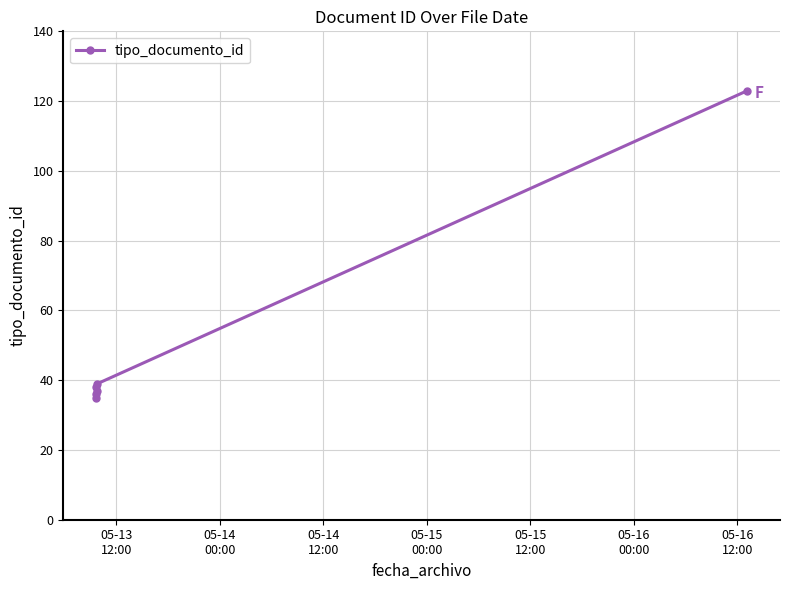

What is the smallest value displayed?

35